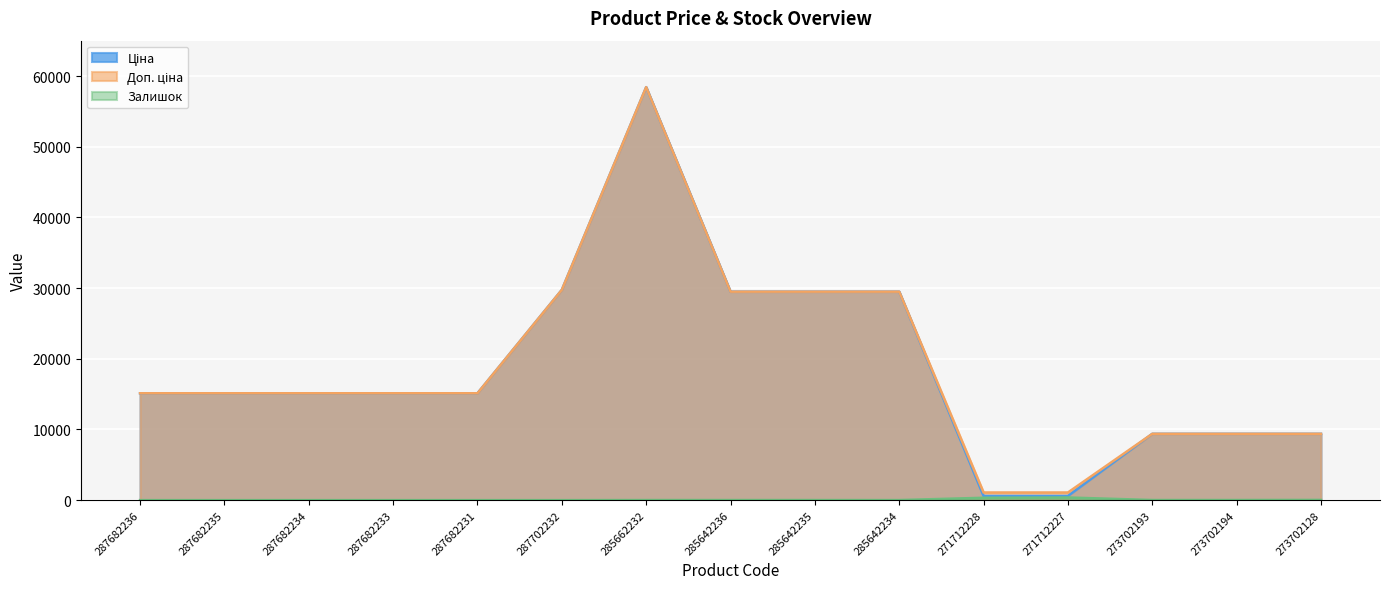

True or false: Ціна and Доп. ціна intersect in this chart.

False